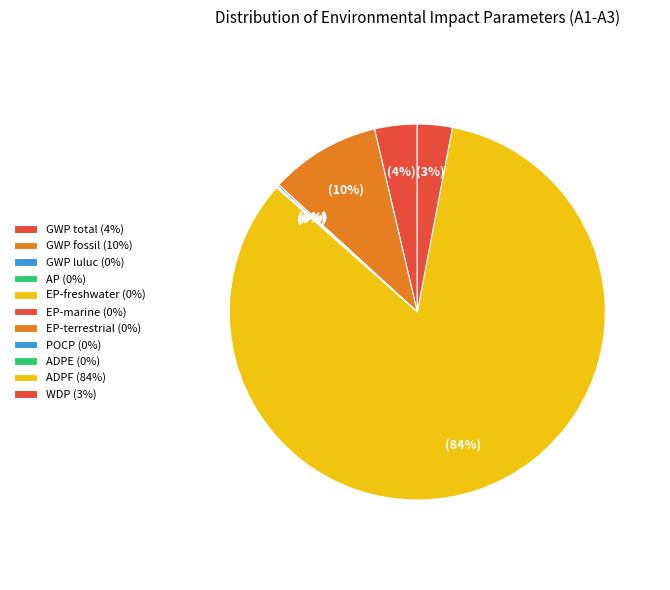

Count the number of slices in the pie.

11